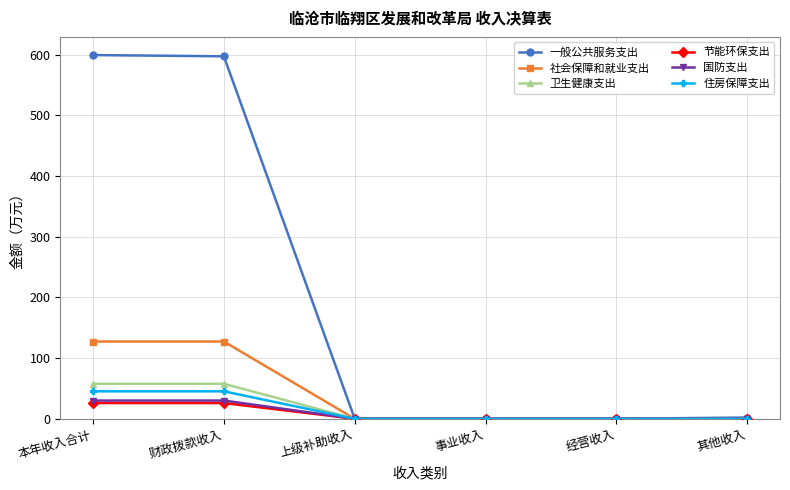

True or false: 社会保障和就业支出 has more than 2 points higher than both neighbors.

False